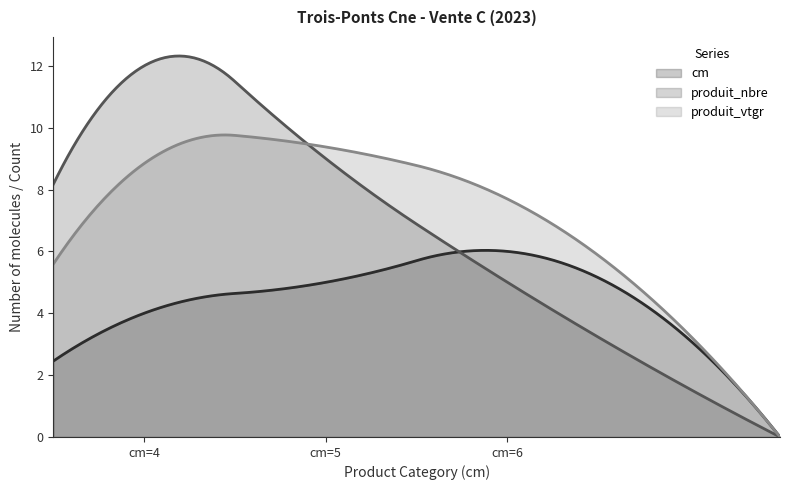

What is the maximum value shown in the chart?

12.3